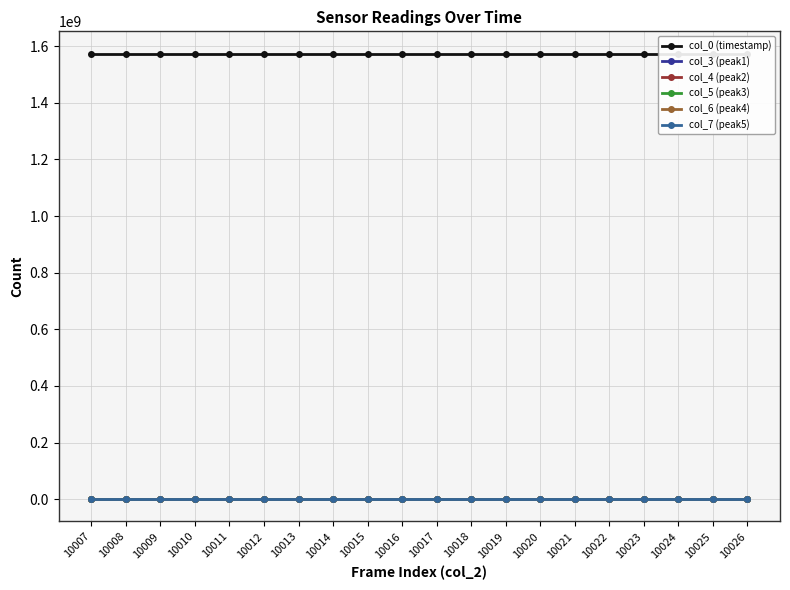

The value of col_3 (peak1) at 10015 is 8151.9. True or false?

False